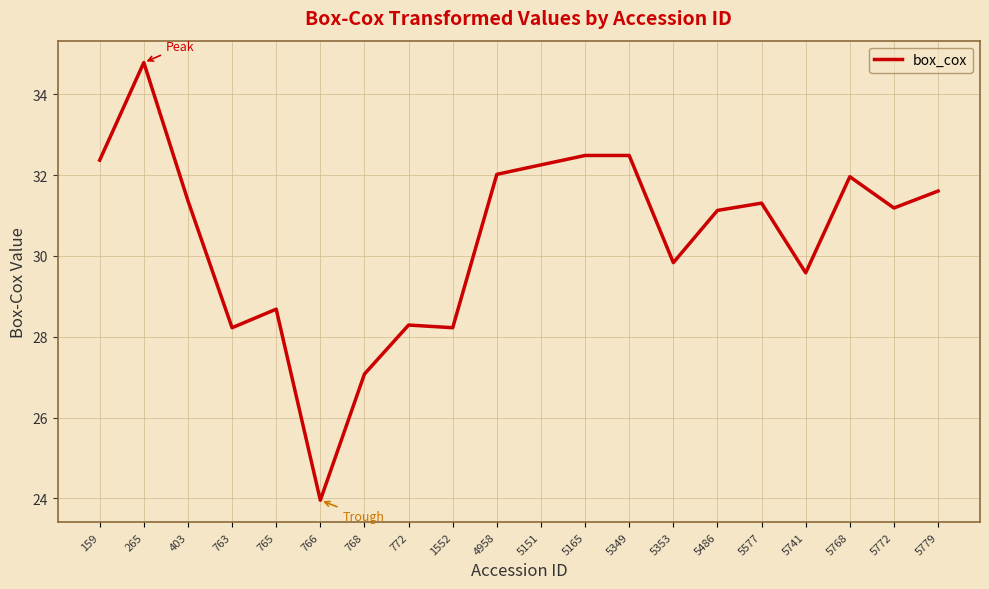

Which label corresponds to the smallest value in the chart?

766